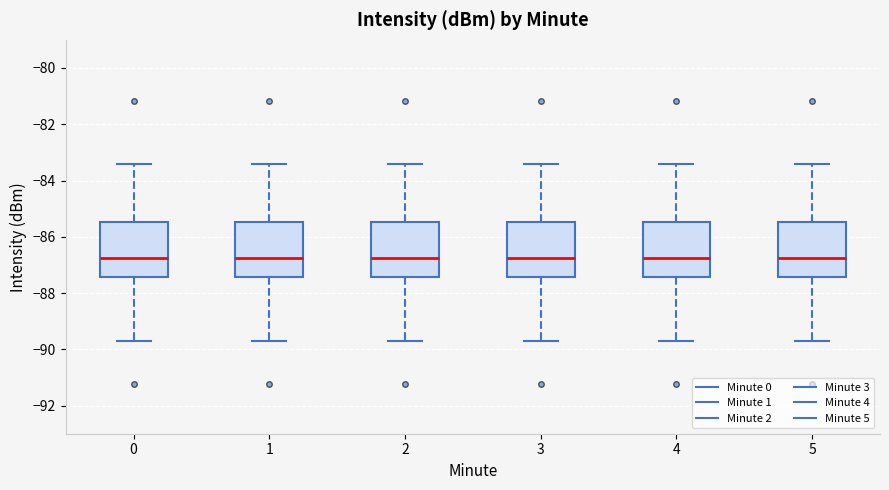

Reading left to right, read every box against the y-axis: the position of its median line, the range the box covers, and the ends of its whiskers. The values are not printed on the chart, so give them approximately, as read against the axis.

0: median -86.8, box -87.4 to -85.4, whiskers -89.6 to -83.4
1: median -86.8, box -87.4 to -85.4, whiskers -89.6 to -83.4
2: median -86.8, box -87.4 to -85.4, whiskers -89.6 to -83.4
3: median -86.8, box -87.4 to -85.4, whiskers -89.6 to -83.4
4: median -86.8, box -87.4 to -85.4, whiskers -89.6 to -83.4
5: median -86.8, box -87.4 to -85.4, whiskers -89.6 to -83.4